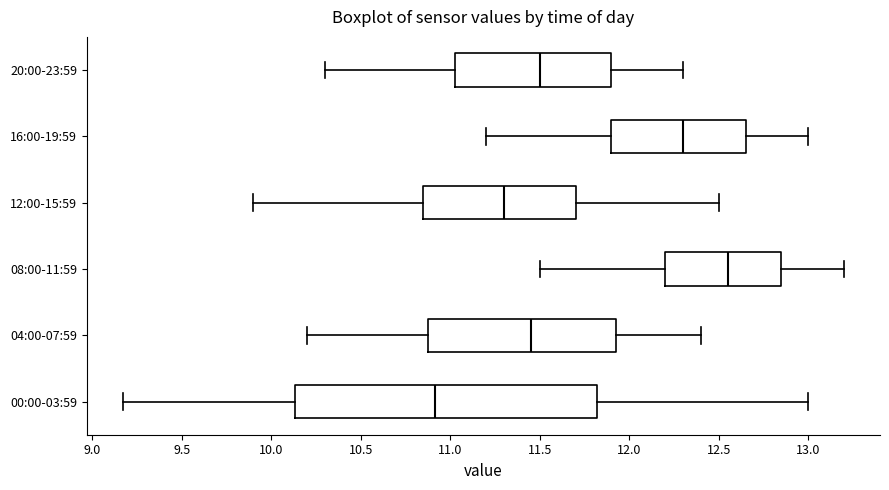

Which box has the furthest to the right median line?

08:00-11:59